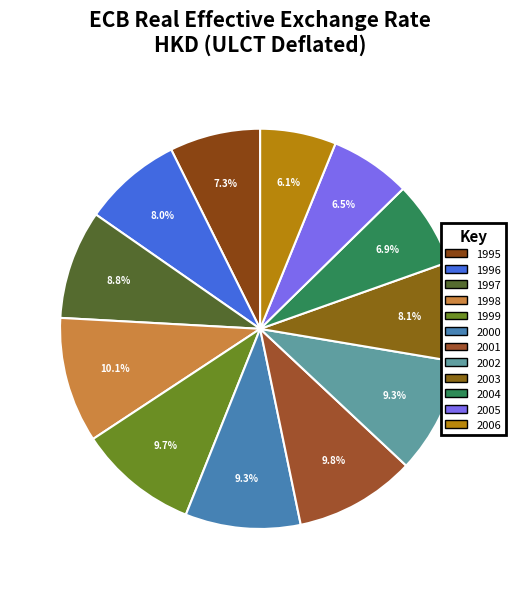

What portion of the pie excludes 2006?

93.9%